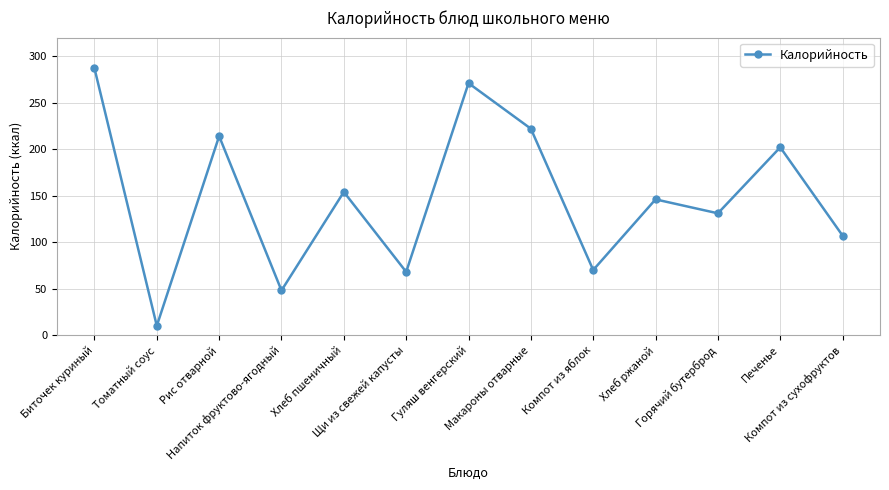

How many distinct data groups are displayed?

1